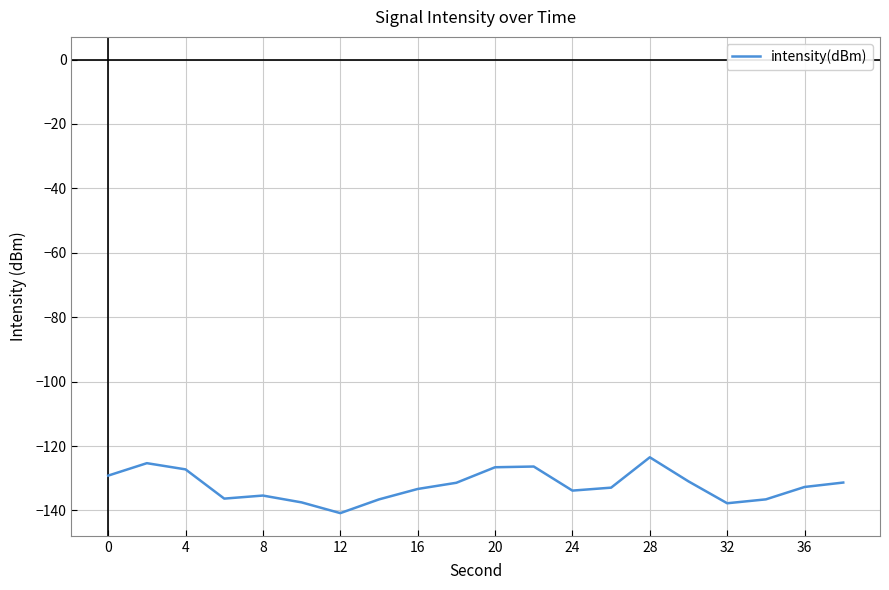

What is the maximum value shown in the chart?

-123.5